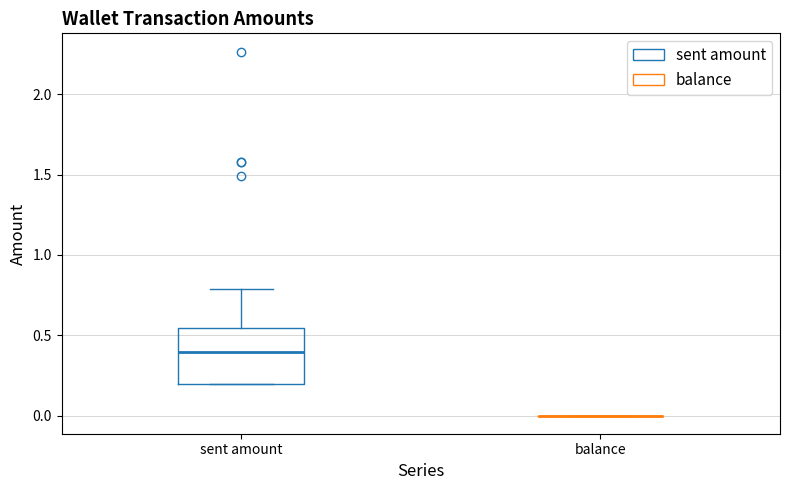

Reading left to right, read every box against the y-axis: the position of its median line, the range the box covers, and the ends of its whiskers. The values are not printed on the chart, so give them approximately, as read against the axis.

sent amount: median 0.40, box 0.20 to 0.55, whiskers 0.20 to 0.80
balance: box collapsed to a line at 0.00, whiskers 0.00 to 0.00